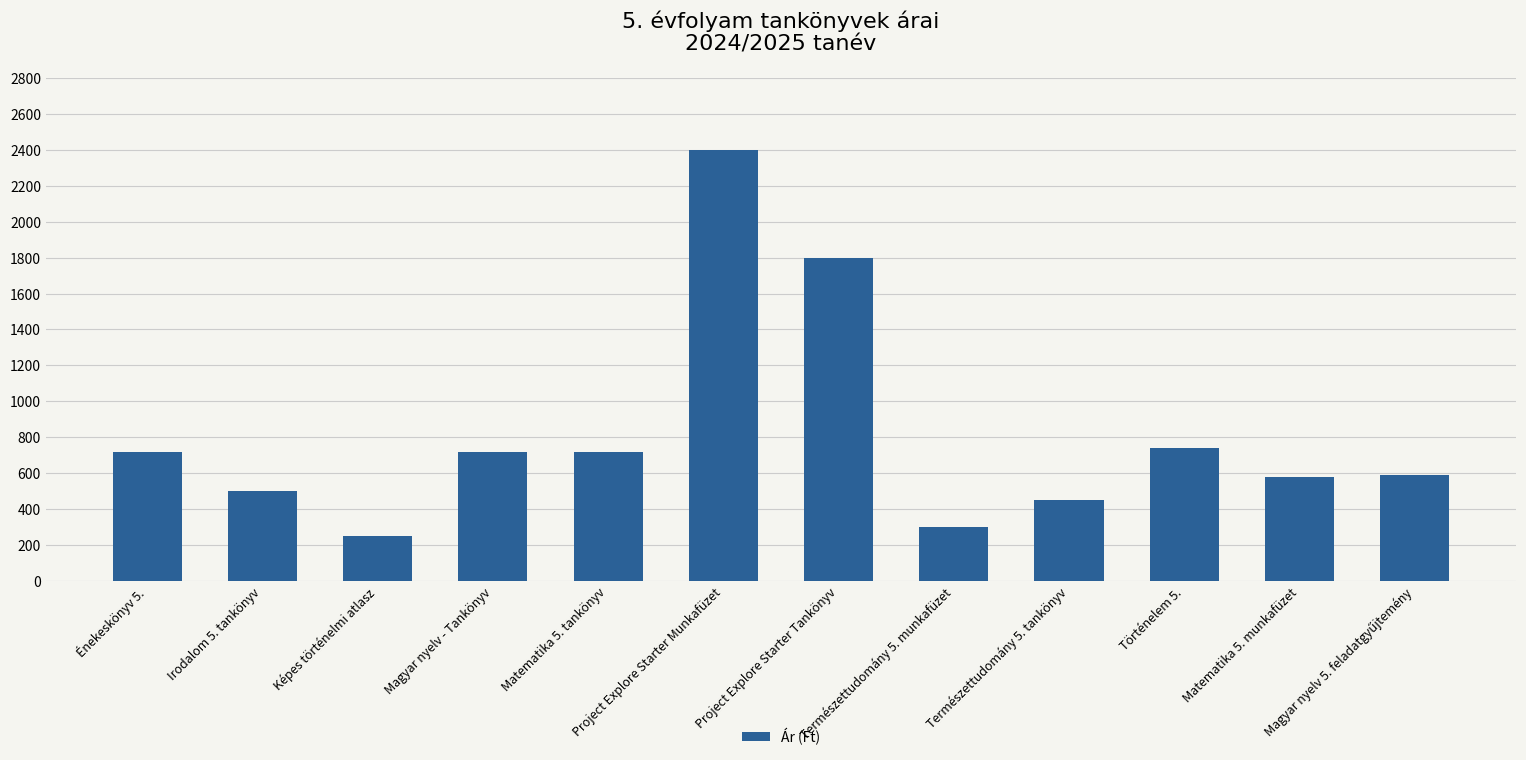

What is the label of the 7th bar from the right?

Project Explore Starter Munkafüzet